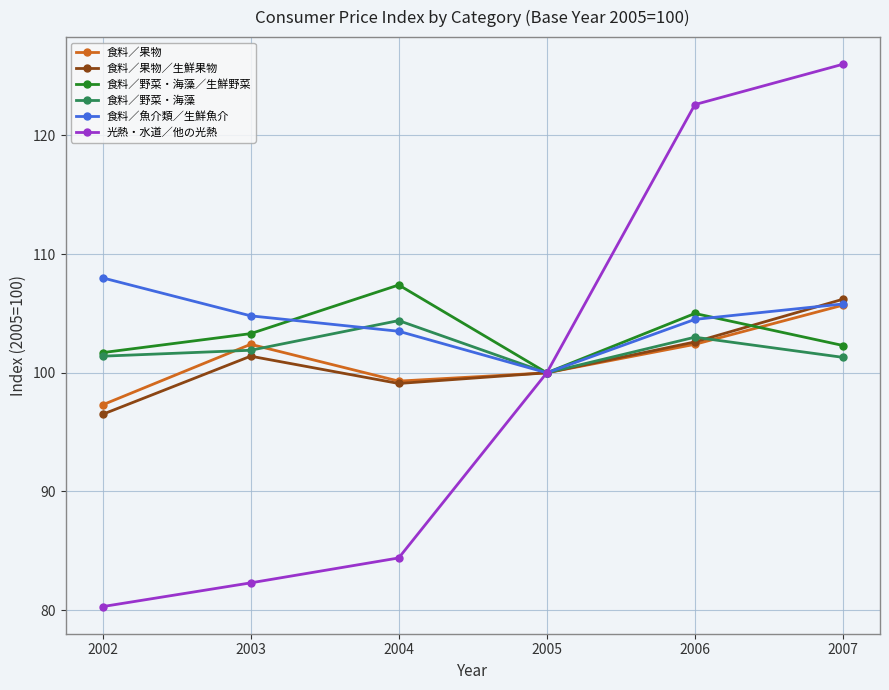

What is the value of the 食料／魚介類／生鮮魚介 point at the 4th from the left?

100.0